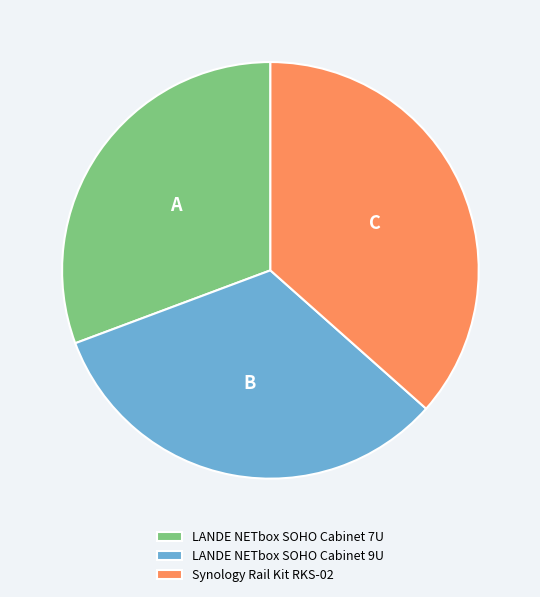

Do LANDE NETbox SOHO Cabinet 9U and LANDE NETbox SOHO Cabinet 7U together represent more than half of the pie?

Yes